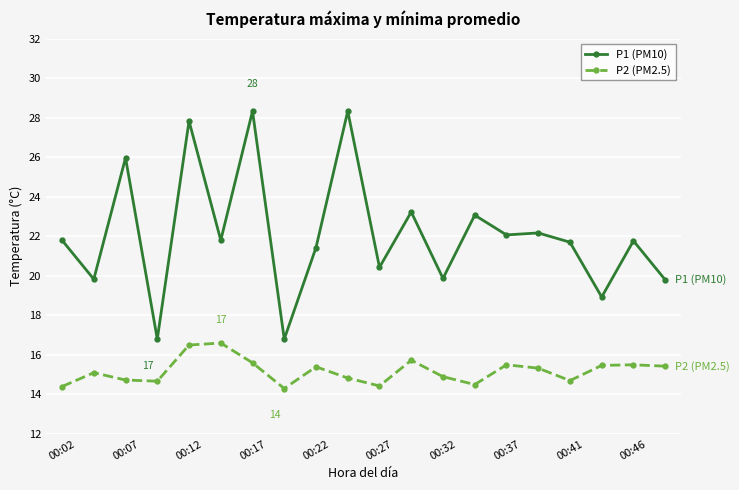

What is the sum of all P1 (PM10) values?

442.0